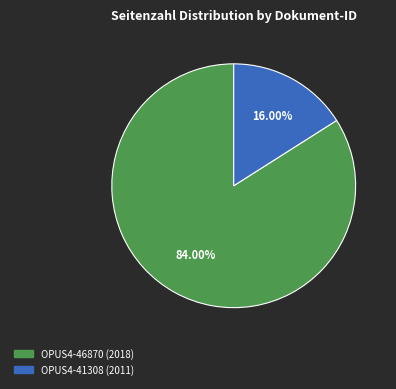

How many slices are in this pie chart?

2